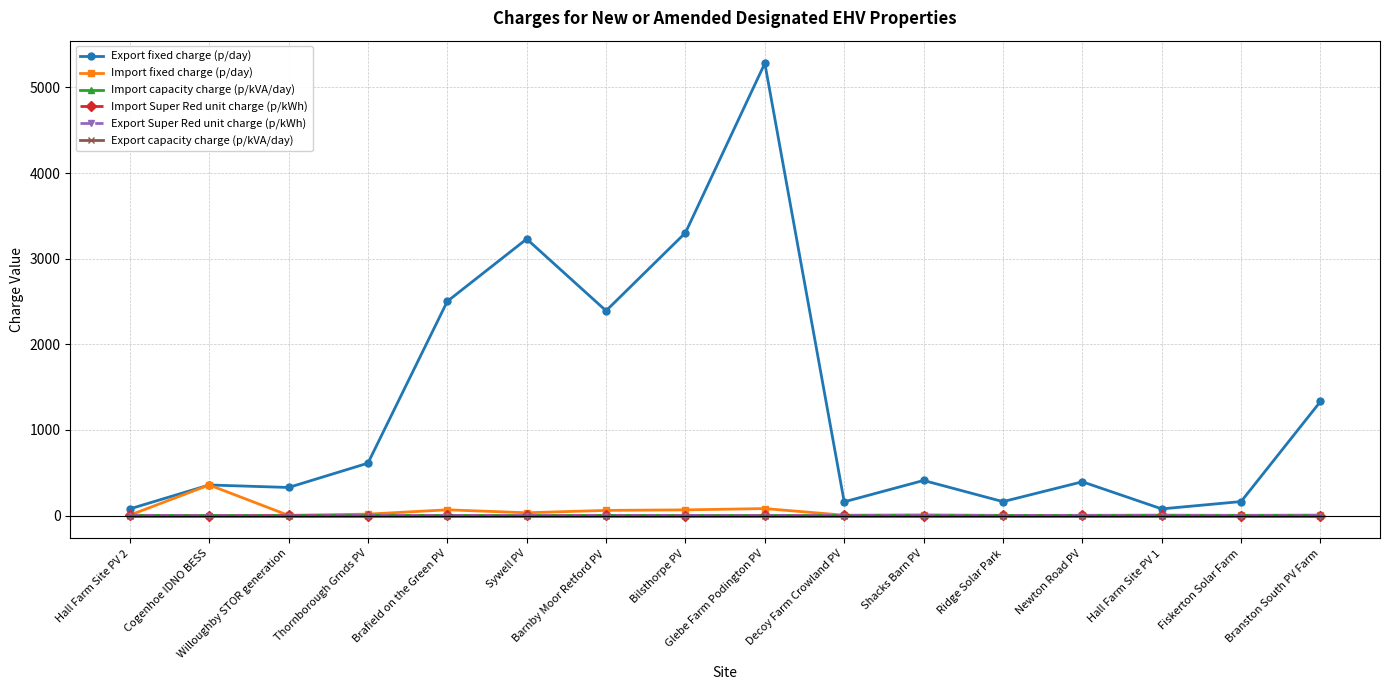

Which series has the largest range (max minus min)?

Export fixed charge (p/day)